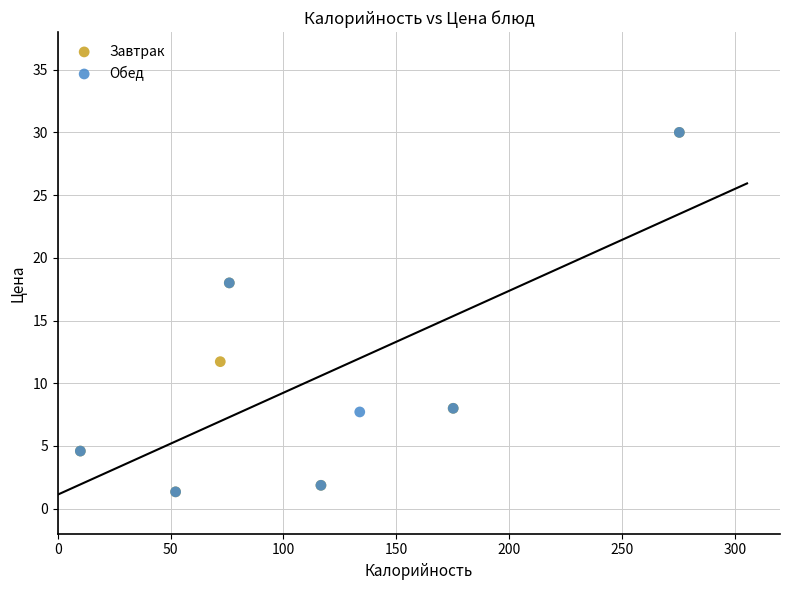

What are all the series names shown in the legend?

Завтрак, Обед